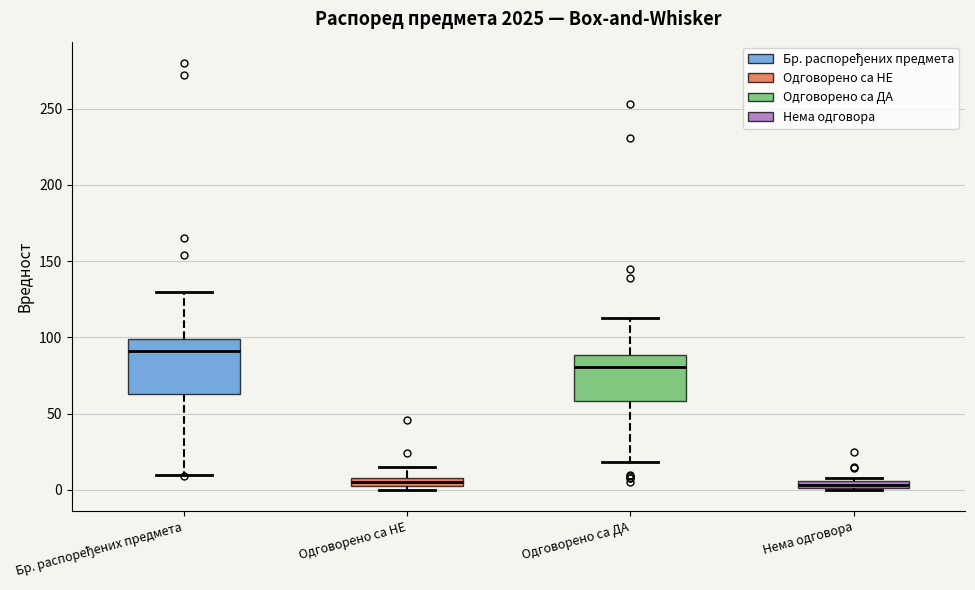

Where is the lower edge of the box for Нема одговора on the y-axis? The values are not printed on the chart, so give them approximately, as read against the axis.

0